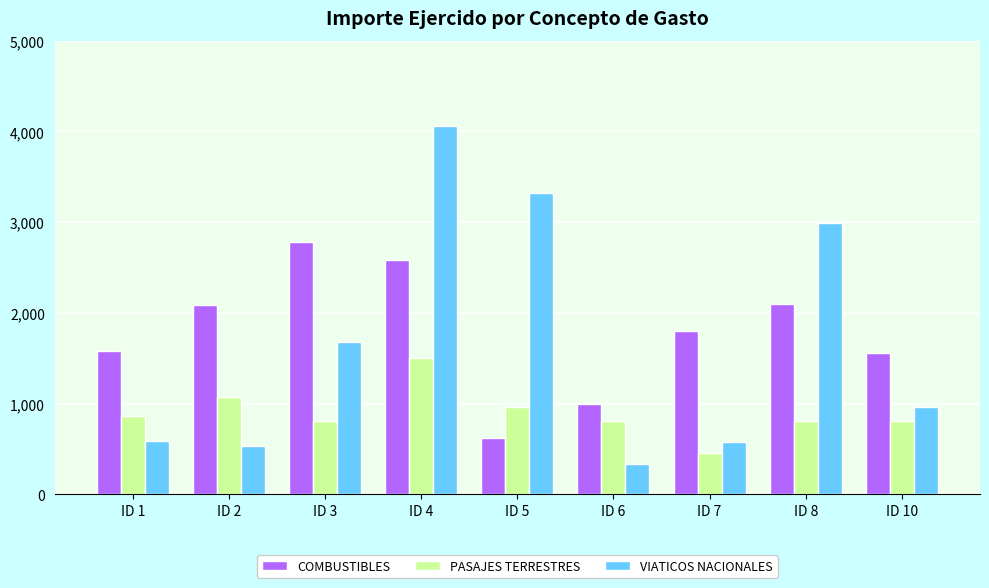

List the series in order of their peak value, lowest first.

PASAJES TERRESTRES, COMBUSTIBLES, VIATICOS NACIONALES